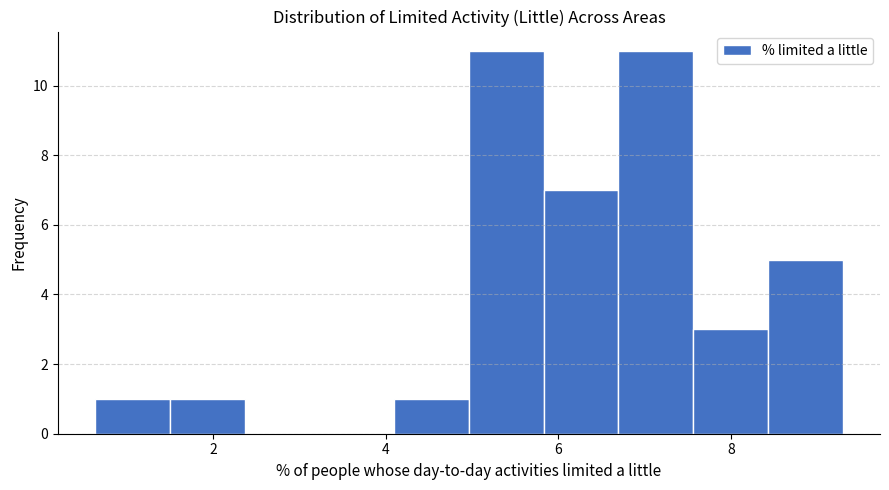

Reading left to right, list every bar in this chart as the range it spans on the x-axis followed by its height. Neither the bar edges nor the heights are printed on the chart, so give them approximately, as read against the axes.

0.6 to 1.4: 1
1.4 to 2.4: 1
2.4 to 3.2: 0
3.2 to 4.0: 0
4.0 to 5.0: 1
5.0 to 5.8: 11
5.8 to 6.6: 7
6.6 to 7.6: 11
7.6 to 8.4: 3
8.4 to 9.2: 5